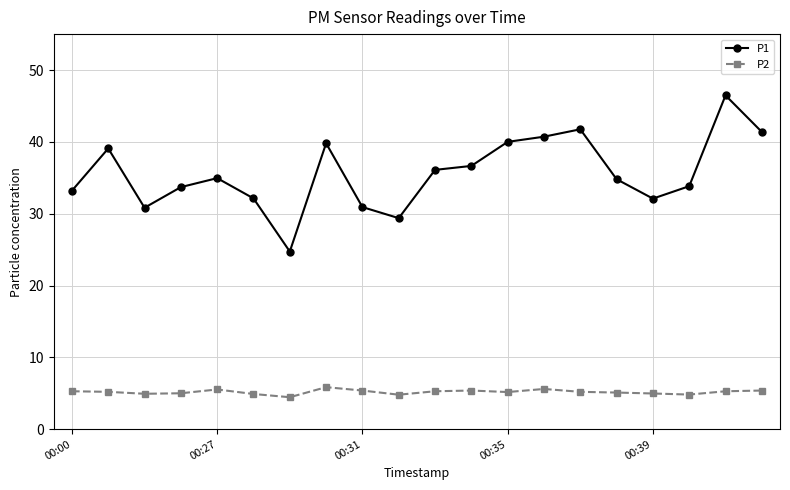

How many interior local valleys does the P1 series have?

4